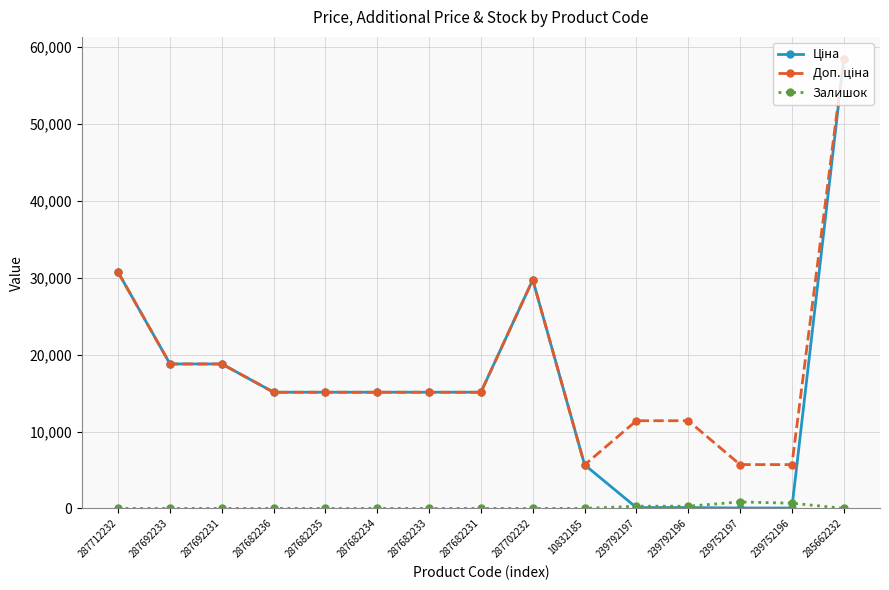

How many lines are shown in the chart?

3